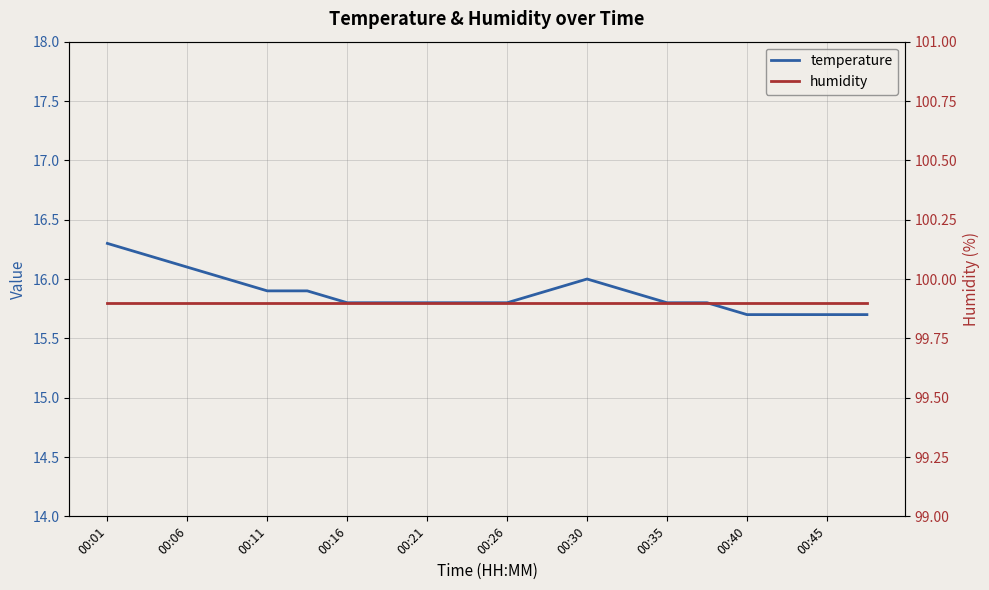

Count the temperature values in the range 15 to 16.

17